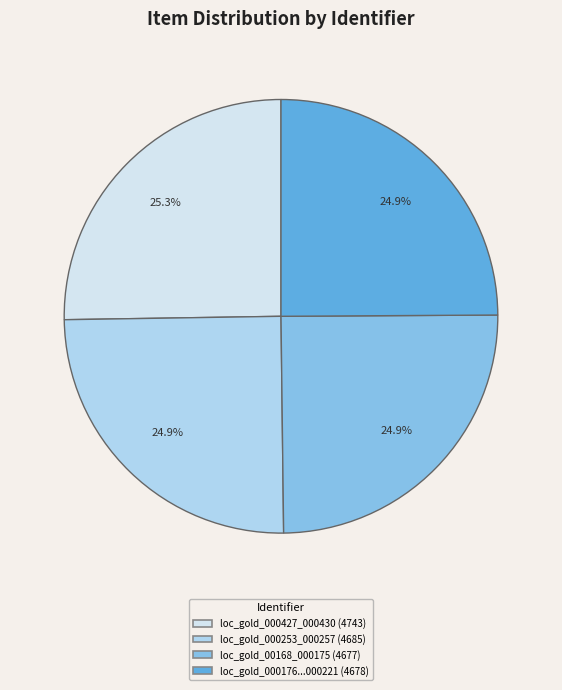

How many slices are in this pie chart?

4